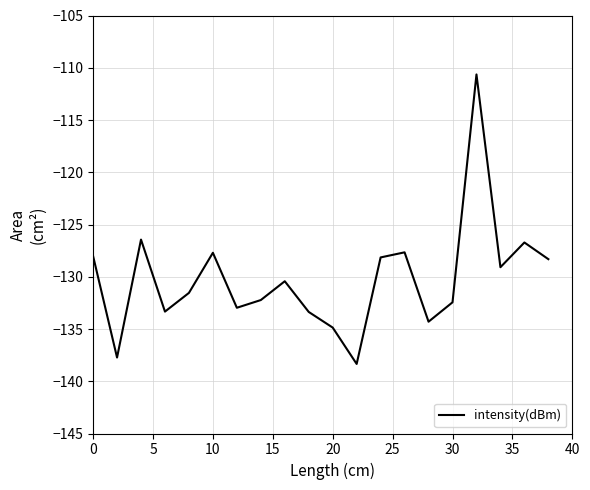

What is the minimum value shown in the chart?

-138.3